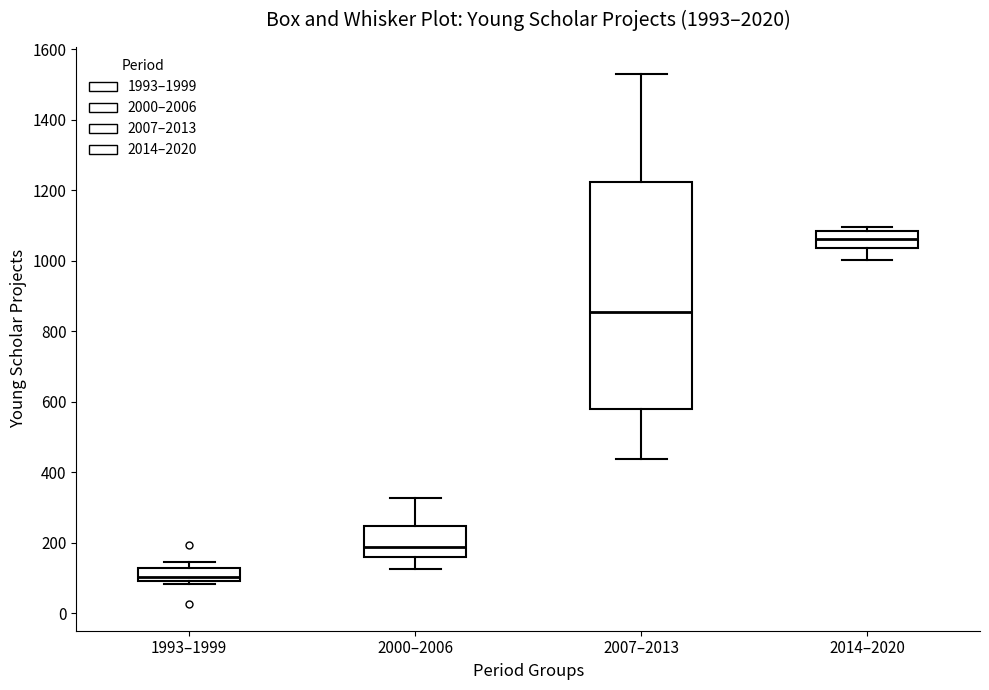

Which box is the tallest, from its lower edge to its upper edge?

2007–2013